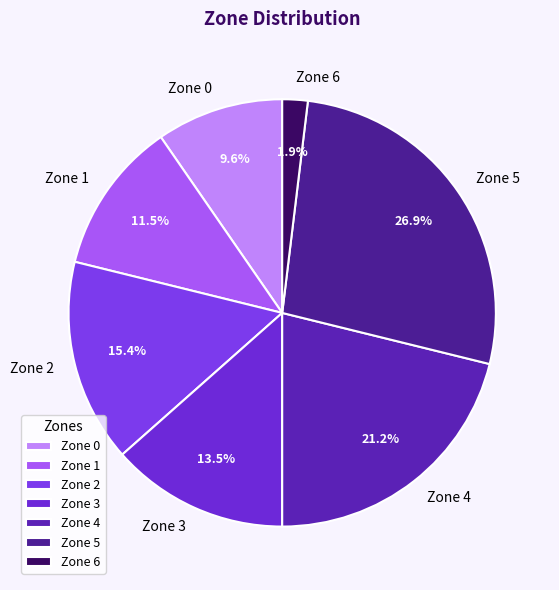

True or false: Zone 2 accounts for 4% of the total.

False